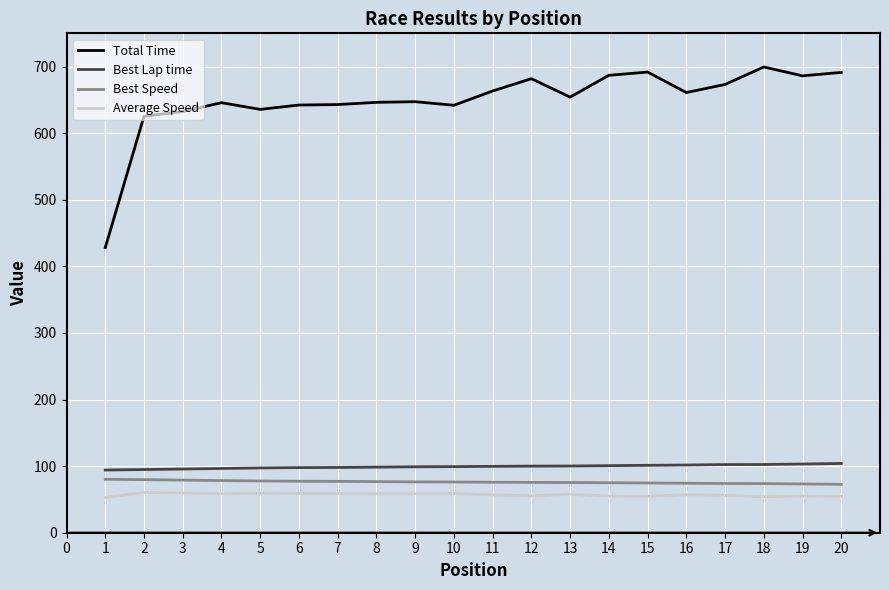

What is the maximum value shown in the chart?

699.5